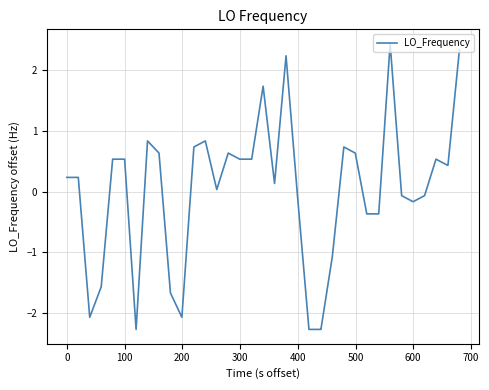

What is the maximum value shown in the chart?

2.4